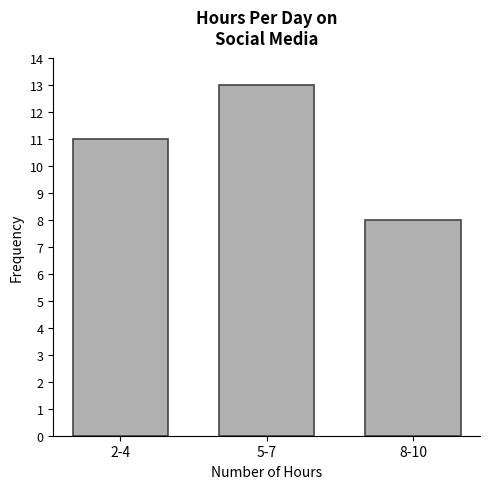

Reading right to left, list all the values displayed in this chart.

8	13	11